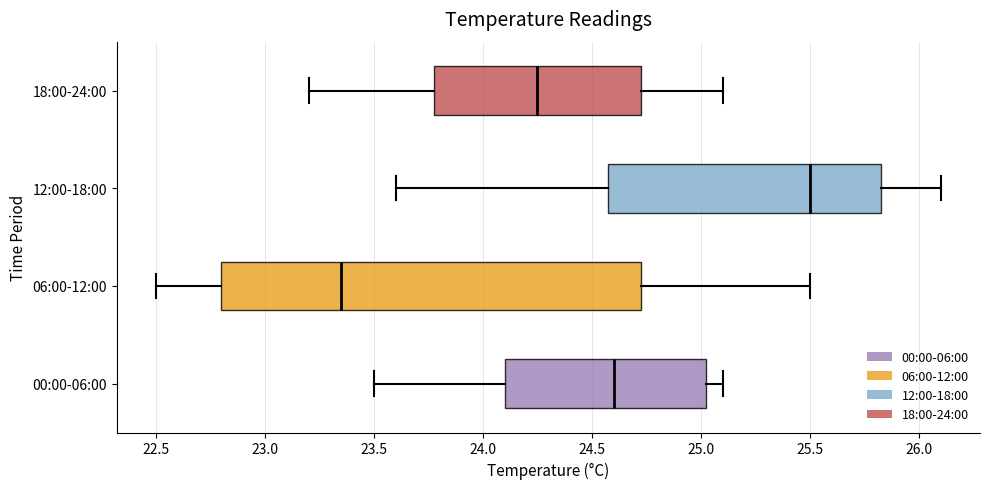

Reading bottom to top, transcribe this box plot: for each box, give where its median line is, the range the box spans, and where its two whiskers end, as read against the x-axis. The values are not printed on the chart, so give them approximately, as read against the axis.

00:00-06:00: median 24.60, box 24.10 to 25.05, whiskers 23.50 to 25.10
06:00-12:00: median 23.35, box 22.80 to 24.75, whiskers 22.50 to 25.50
12:00-18:00: median 25.50, box 24.60 to 25.85, whiskers 23.60 to 26.10
18:00-24:00: median 24.25, box 23.80 to 24.75, whiskers 23.20 to 25.10